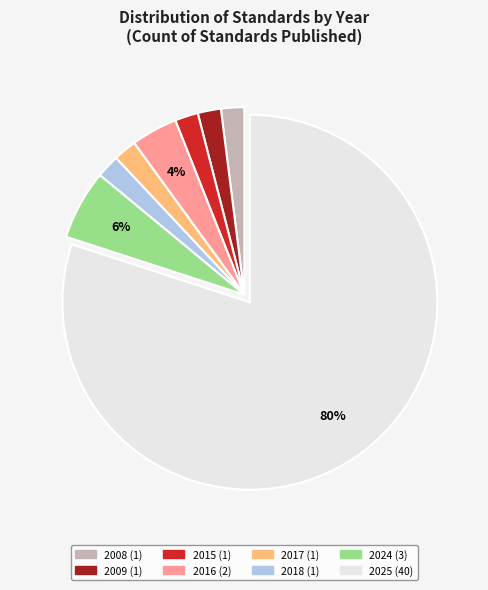

To the nearest percent, what is the average slice percentage?

12%